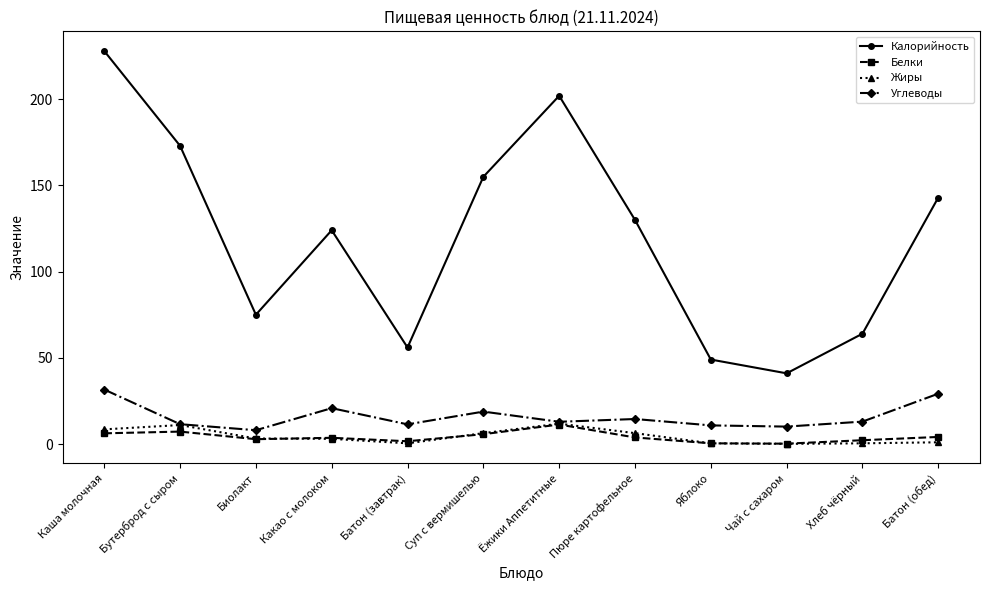

Is it true that Калорийность equals 204.6 at Суп с вермишелью?

False